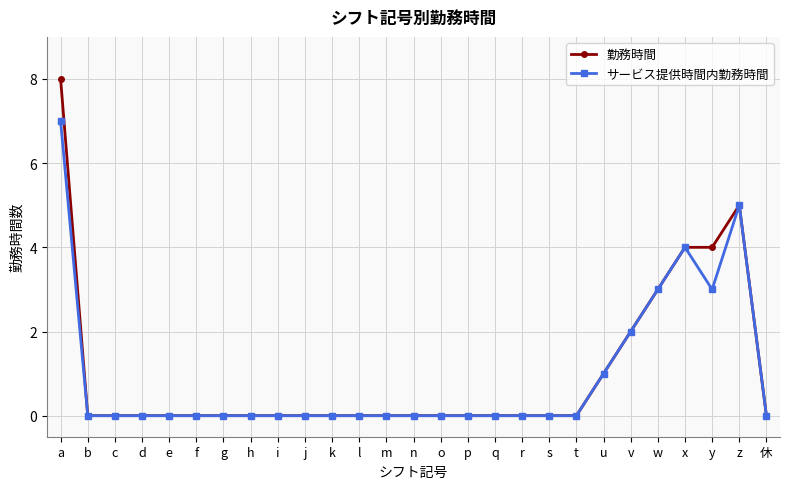

How many lines are shown in the chart?

2